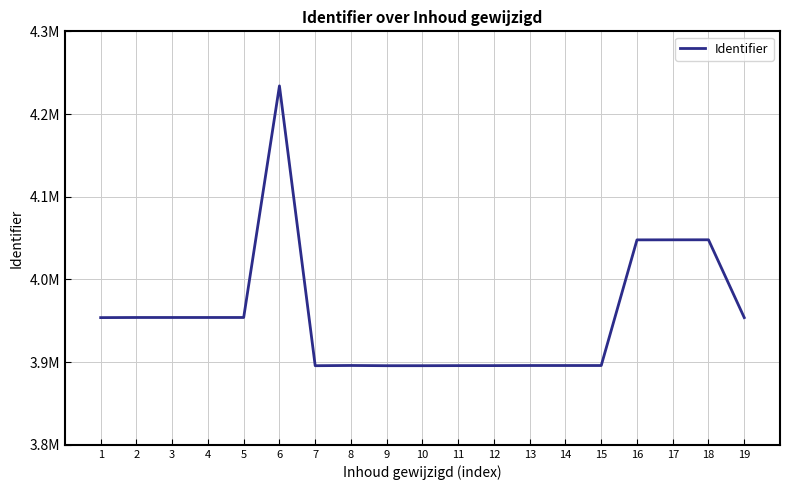

What is the difference between the maximum and minimum values?

338361